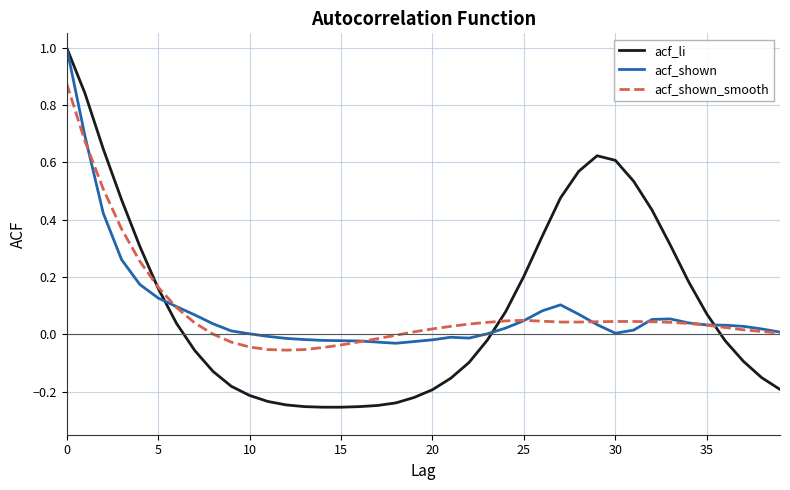

Which series has the largest range (max minus min)?

acf_li